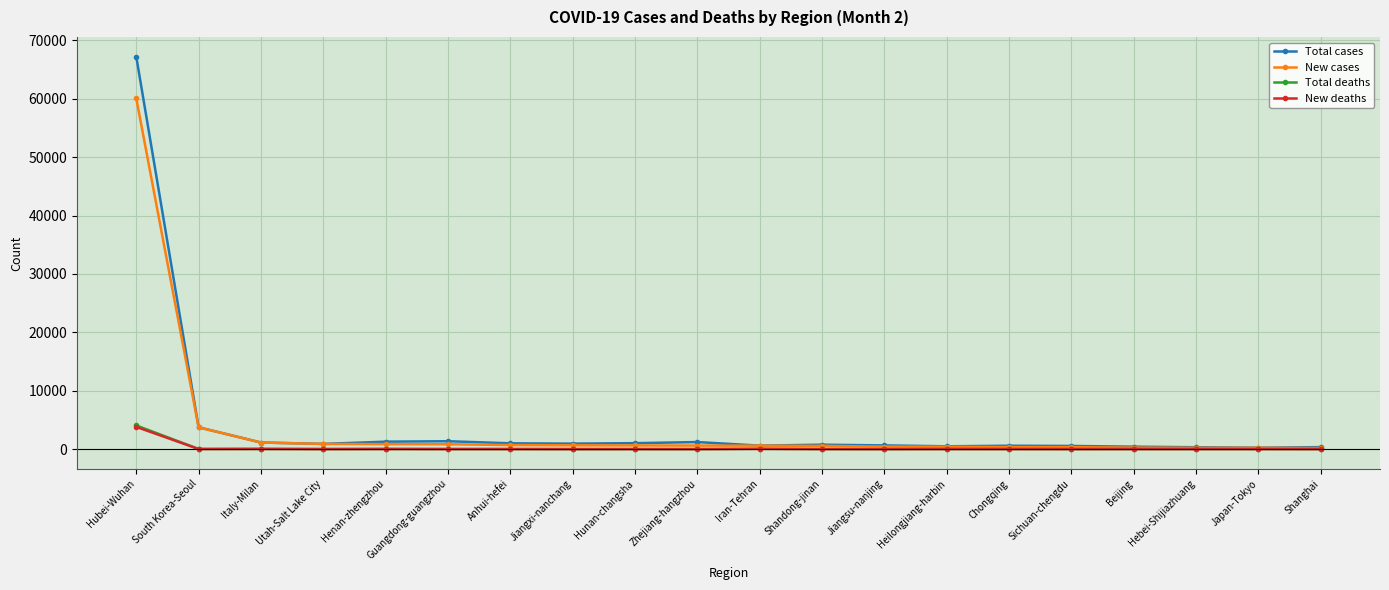

What is the difference between the second highest and minimum values in the New cases series?

3540